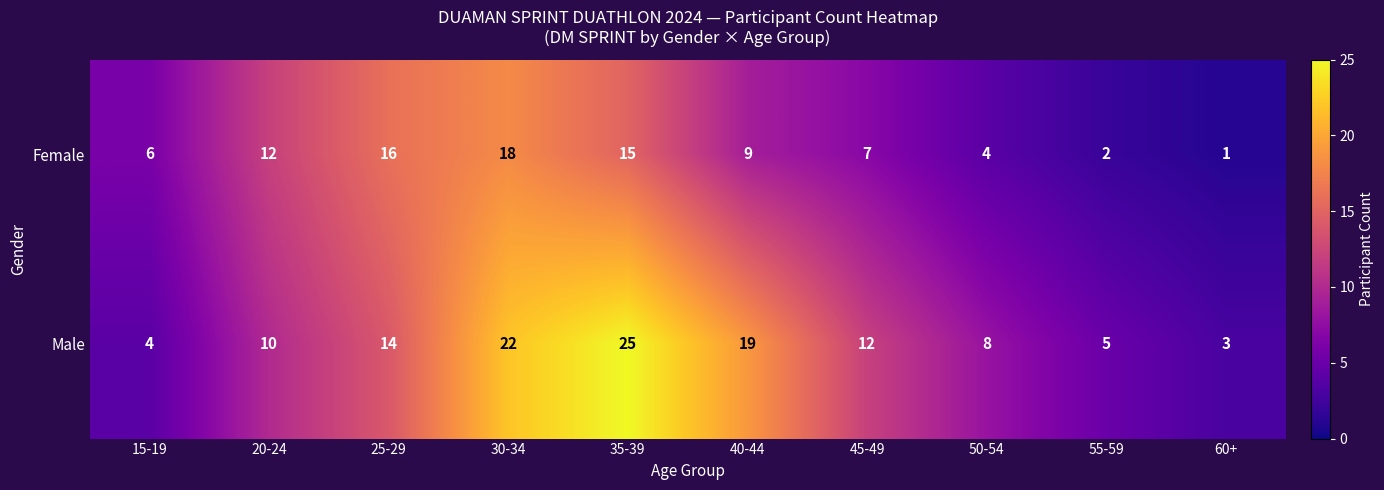

What is the sum of the Female values at 50-54 and 45-49?

11